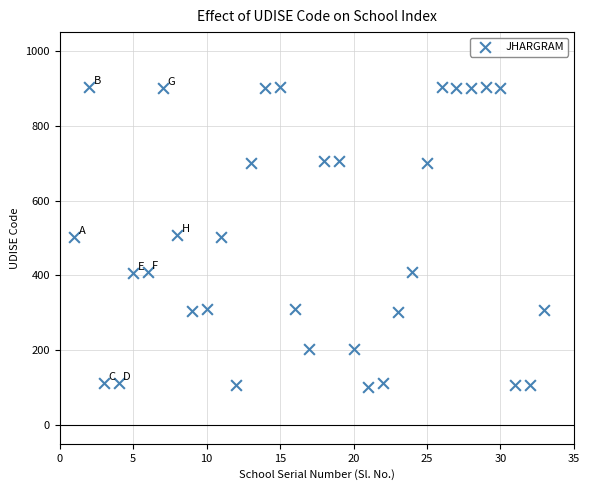

What is the range of X values (max minus min)?

32.0